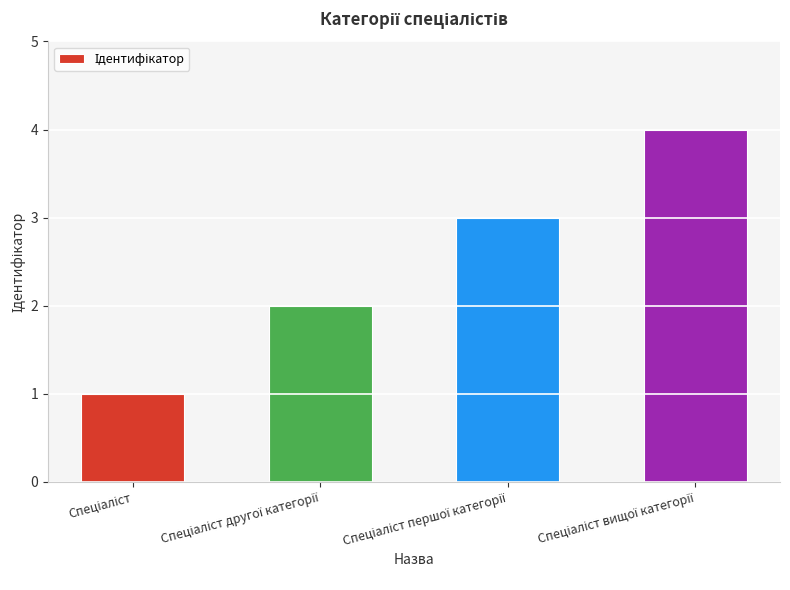

What is the greatest value displayed?

4